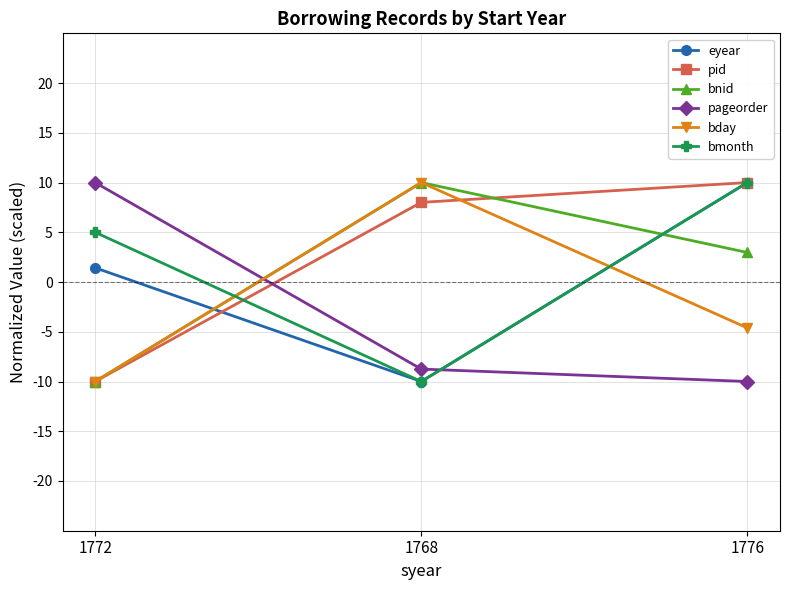

How many values in the bmonth series are below 4?

1